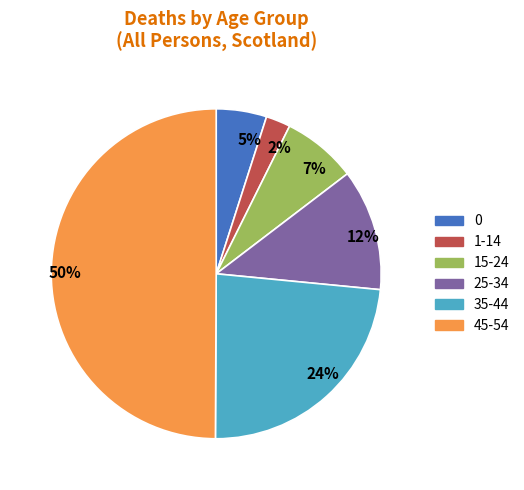

Is the sum of 2% and 12% greater than half?

No